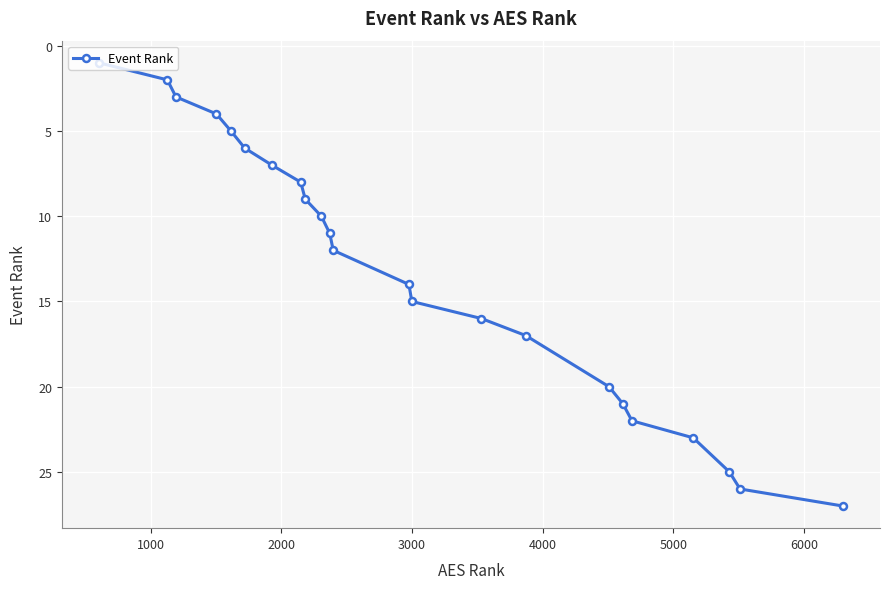

How many categories are shown in the chart?

23